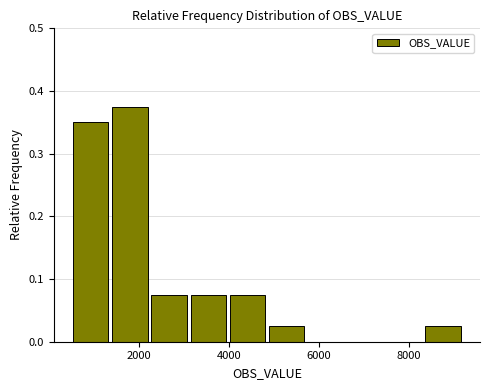

Reading left to right, transcribe this chart: for each bar, give the range it covers on the x-axis and its height. Neither the bar edges nor the heights are printed on the chart, so give them approximately, as read against the axes.

600 to 1400: 0.35
1400 to 2200: 0.38
2200 to 3200: 0.08
3200 to 4000: 0.08
4000 to 4800: 0.08
4800 to 5800: 0.03
5800 to 6600: 0
6600 to 7400: 0
7400 to 8400: 0
8400 to 9200: 0.03